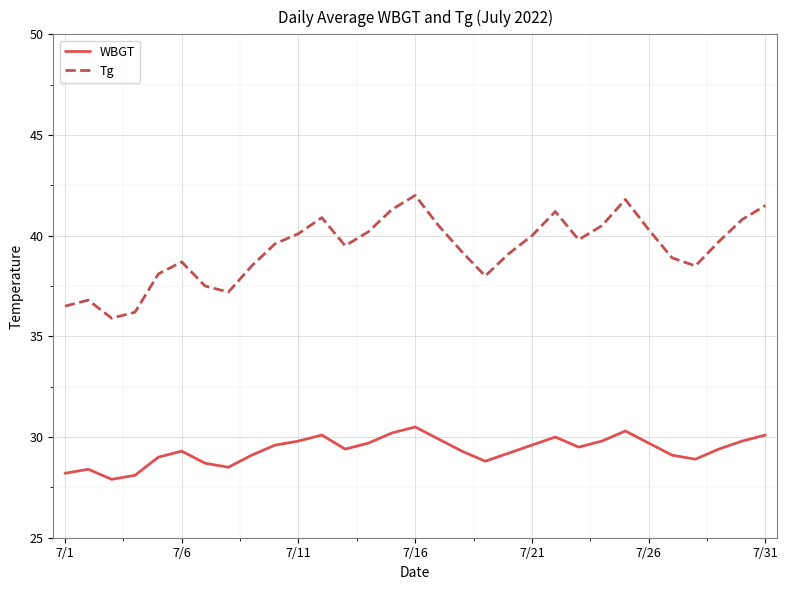

Which series has the largest range (max minus min)?

Tg